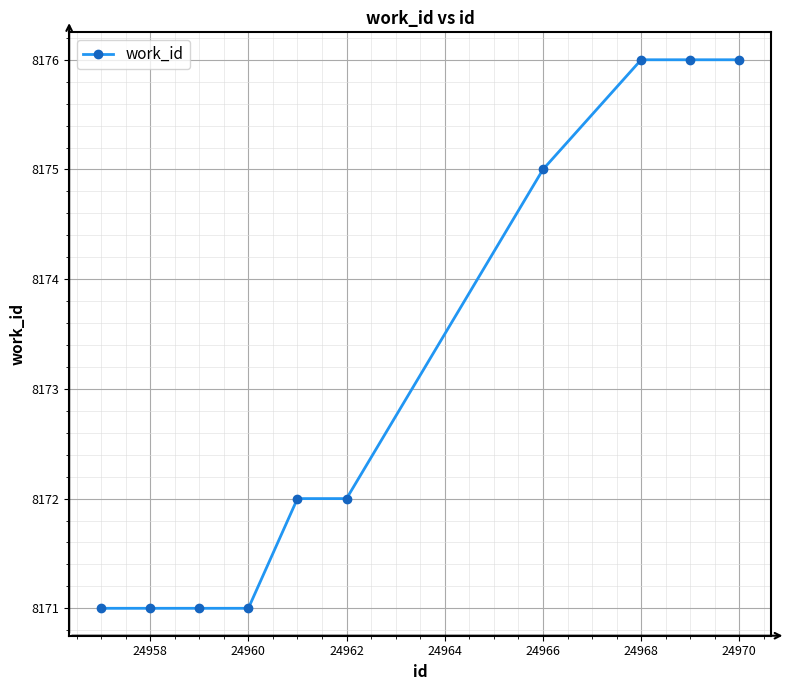

What is the value of the 2nd point from the left?

8171